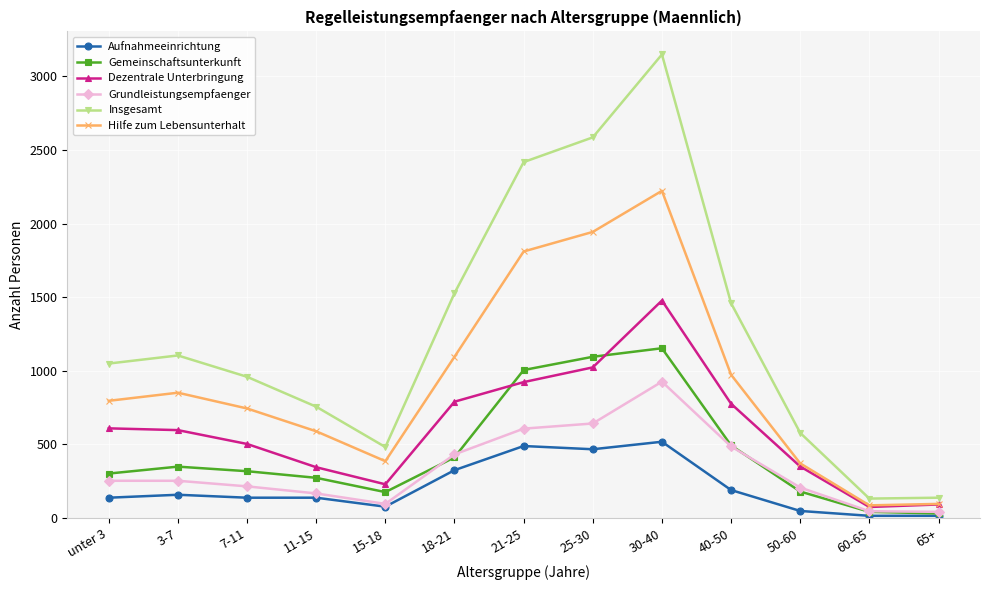

Does the chart have visible grid lines?

Yes